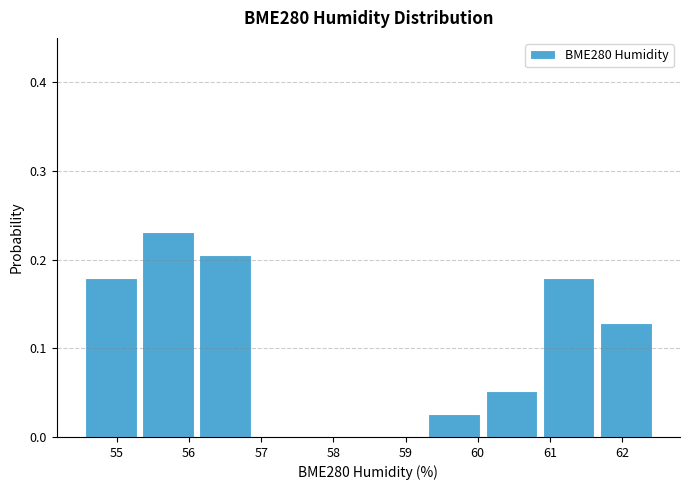

Over which range of the x-axis is the bar tallest?

55.3 to 56.1